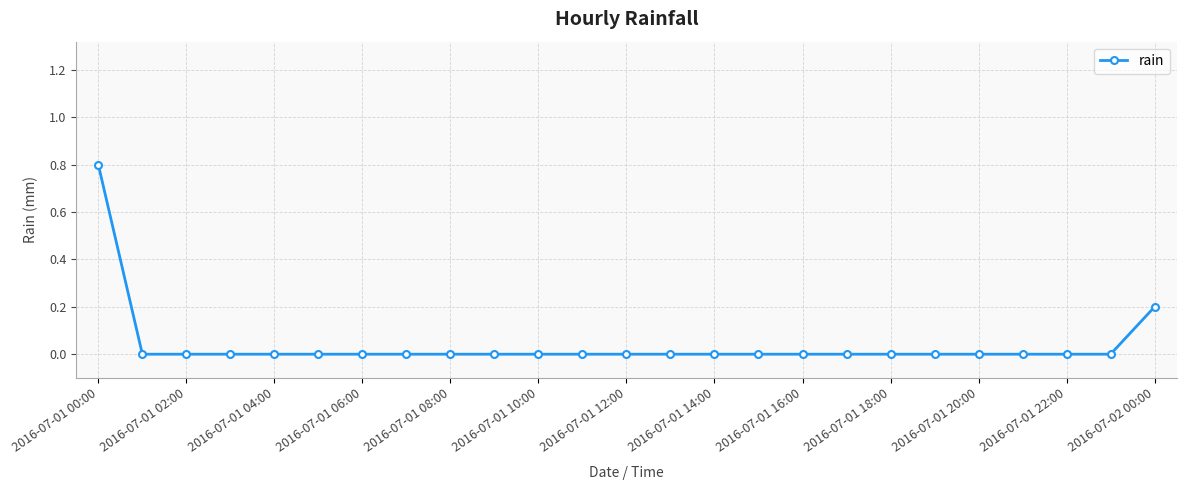

What is the greatest value displayed?

0.8